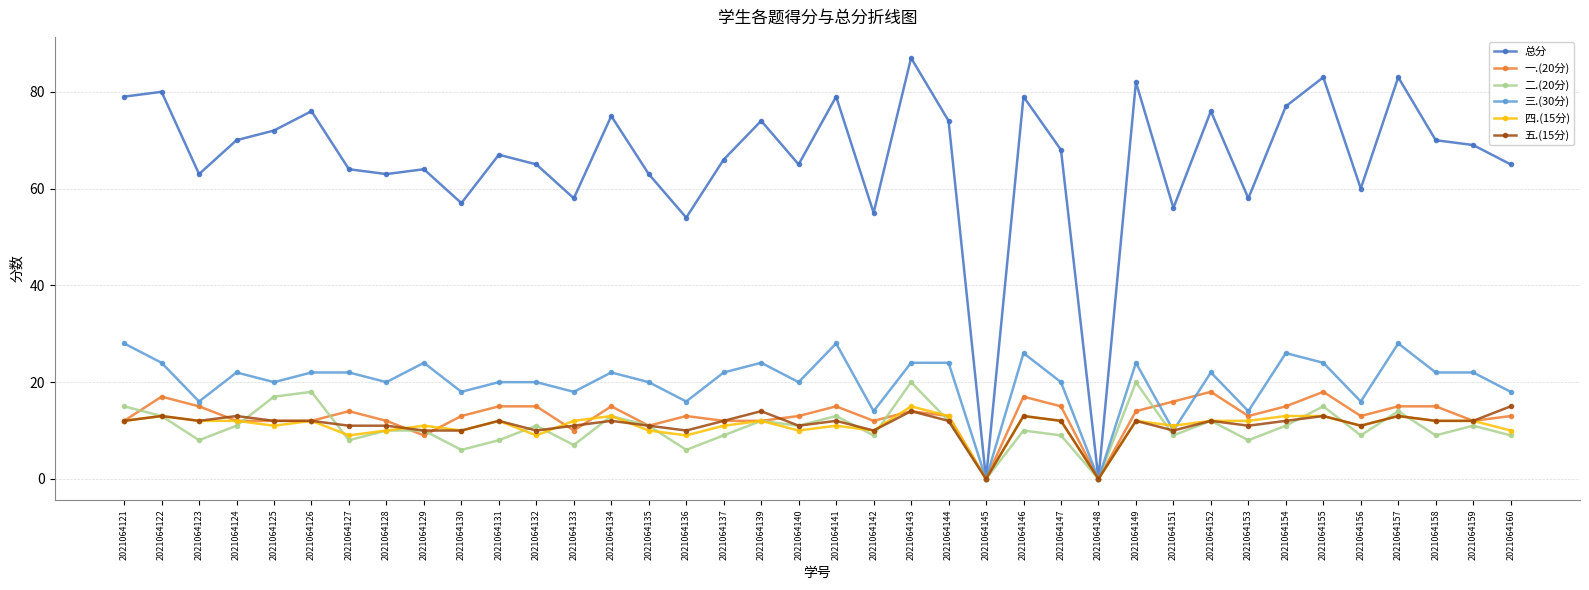

Reading right to left, what are all the values shown in this chart?

总分: 2021064160=65	2021064159=69	2021064158=70	2021064157=83	2021064156=60	2021064155=83	2021064154=77	2021064153=58	2021064152=76	2021064151=56	2021064149=82	2021064148=0	2021064147=68	2021064146=79	2021064145=0	2021064144=74	2021064143=87	2021064142=55	2021064141=79	2021064140=65	2021064139=74	2021064137=66	2021064136=54	2021064135=63	2021064134=75	2021064133=58	2021064132=65	2021064131=67	2021064130=57	2021064129=64	2021064128=63	2021064127=64	2021064126=76	2021064125=72	2021064124=70	2021064123=63	2021064122=80	2021064121=79
一.(20分): 2021064160=13	2021064159=12	2021064158=15	2021064157=15	2021064156=13	2021064155=18	2021064154=15	2021064153=13	2021064152=18	2021064151=16	2021064149=14	2021064148=0	2021064147=15	2021064146=17	2021064145=0	2021064144=13	2021064143=14	2021064142=12	2021064141=15	2021064140=13	2021064139=12	2021064137=12	2021064136=13	2021064135=11	2021064134=15	2021064133=10	2021064132=15	2021064131=15	2021064130=13	2021064129=9	2021064128=12	2021064127=14	2021064126=12	2021064125=12	2021064124=12	2021064123=15	2021064122=17	2021064121=12
二.(20分): 2021064160=9	2021064159=11	2021064158=9	2021064157=14	2021064156=9	2021064155=15	2021064154=11	2021064153=8	2021064152=12	2021064151=9	2021064149=20	2021064148=0	2021064147=9	2021064146=10	2021064145=0	2021064144=12	2021064143=20	2021064142=9	2021064141=13	2021064140=11	2021064139=12	2021064137=9	2021064136=6	2021064135=11	2021064134=13	2021064133=7	2021064132=11	2021064131=8	2021064130=6	2021064129=10	2021064128=10	2021064127=8	2021064126=18	2021064125=17	2021064124=11	2021064123=8	2021064122=13	2021064121=15
三.(30分): 2021064160=18	2021064159=22	2021064158=22	2021064157=28	2021064156=16	2021064155=24	2021064154=26	2021064153=14	2021064152=22	2021064151=10	2021064149=24	2021064148=0	2021064147=20	2021064146=26	2021064145=0	2021064144=24	2021064143=24	2021064142=14	2021064141=28	2021064140=20	2021064139=24	2021064137=22	2021064136=16	2021064135=20	2021064134=22	2021064133=18	2021064132=20	2021064131=20	2021064130=18	2021064129=24	2021064128=20	2021064127=22	2021064126=22	2021064125=20	2021064124=22	2021064123=16	2021064122=24	2021064121=28
四.(15分): 2021064160=10	2021064159=12	2021064158=12	2021064157=13	2021064156=11	2021064155=13	2021064154=13	2021064153=12	2021064152=12	2021064151=11	2021064149=12	2021064148=0	2021064147=12	2021064146=13	2021064145=0	2021064144=13	2021064143=15	2021064142=10	2021064141=11	2021064140=10	2021064139=12	2021064137=11	2021064136=9	2021064135=10	2021064134=13	2021064133=12	2021064132=9	2021064131=12	2021064130=10	2021064129=11	2021064128=10	2021064127=9	2021064126=12	2021064125=11	2021064124=12	2021064123=12	2021064122=13	2021064121=12
五.(15分): 2021064160=15	2021064159=12	2021064158=12	2021064157=13	2021064156=11	2021064155=13	2021064154=12	2021064153=11	2021064152=12	2021064151=10	2021064149=12	2021064148=0	2021064147=12	2021064146=13	2021064145=0	2021064144=12	2021064143=14	2021064142=10	2021064141=12	2021064140=11	2021064139=14	2021064137=12	2021064136=10	2021064135=11	2021064134=12	2021064133=11	2021064132=10	2021064131=12	2021064130=10	2021064129=10	2021064128=11	2021064127=11	2021064126=12	2021064125=12	2021064124=13	2021064123=12	2021064122=13	2021064121=12